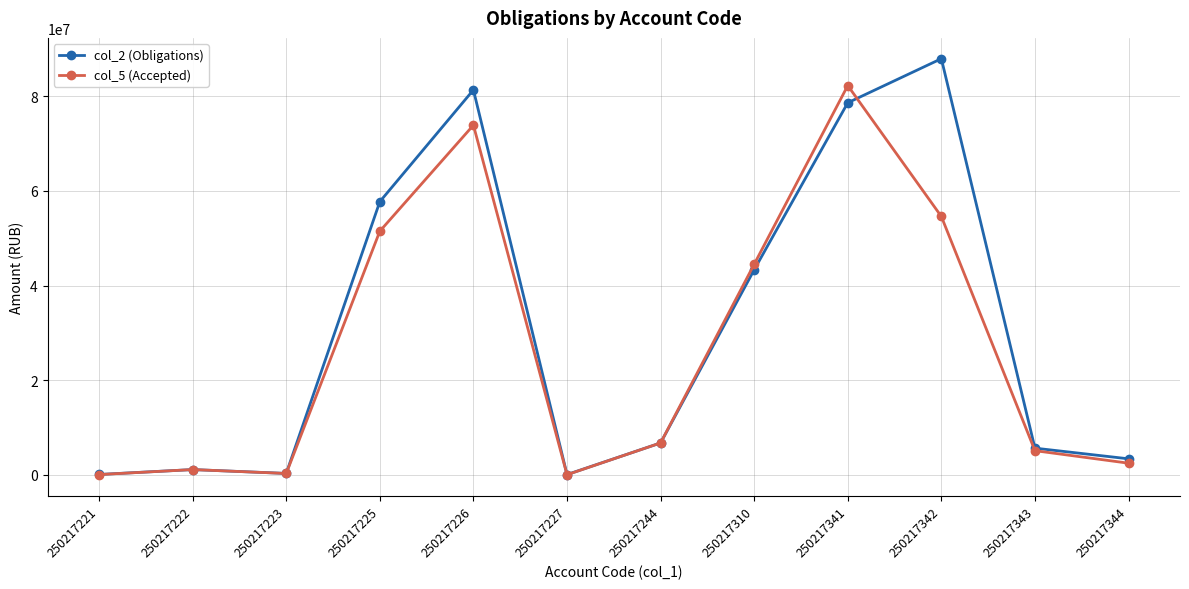

Is this an area chart (filled region under the line)?

No